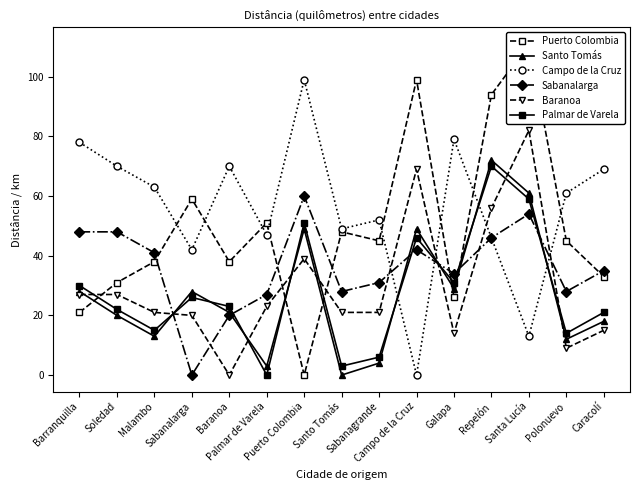

How many intersections are there between Sabanalarga and Campo de la Cruz?

3